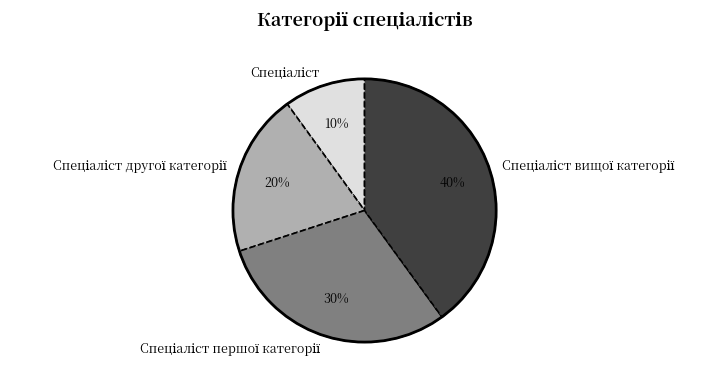

To the nearest percent, what is the average slice percentage?

25%